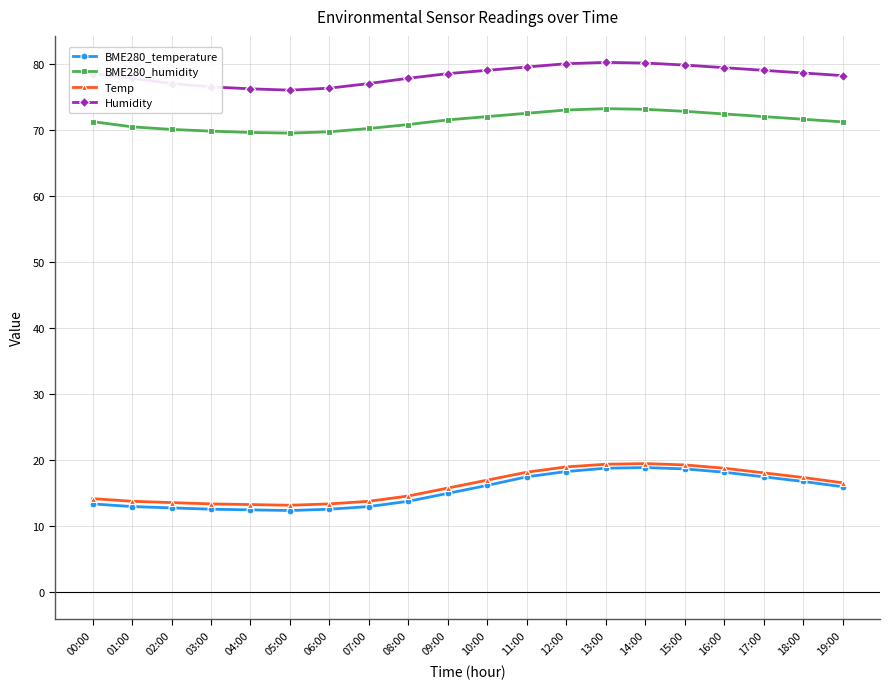

Is this an area chart (filled region under the line)?

No